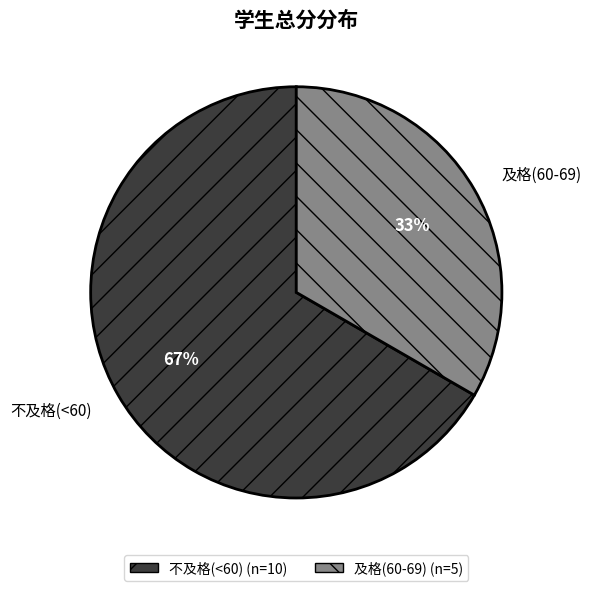

Is it true that 及格(60-69) is 33% of the pie?

True